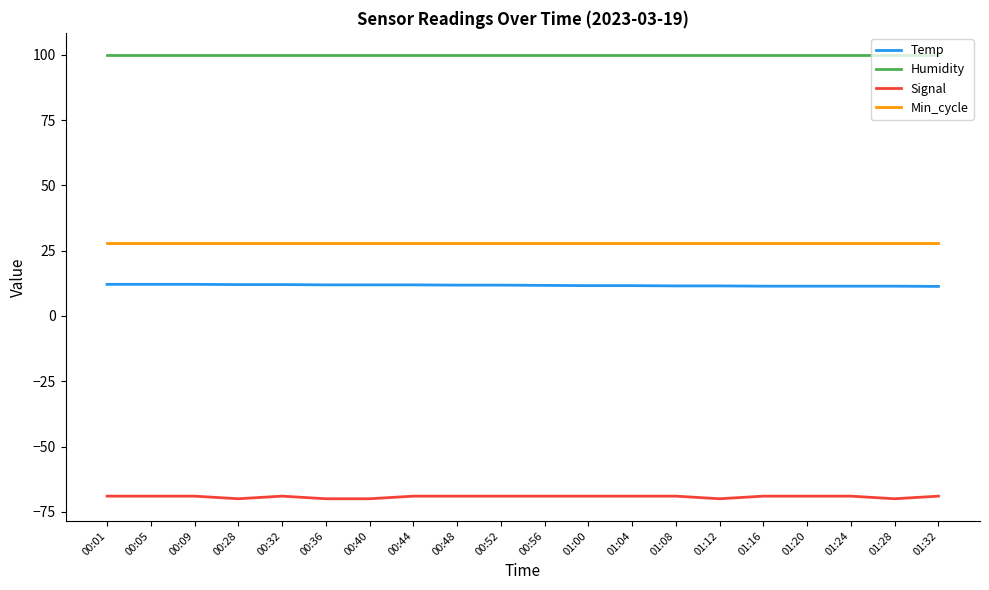

The value of Temp at 01:28 is 19.8. True or false?

False